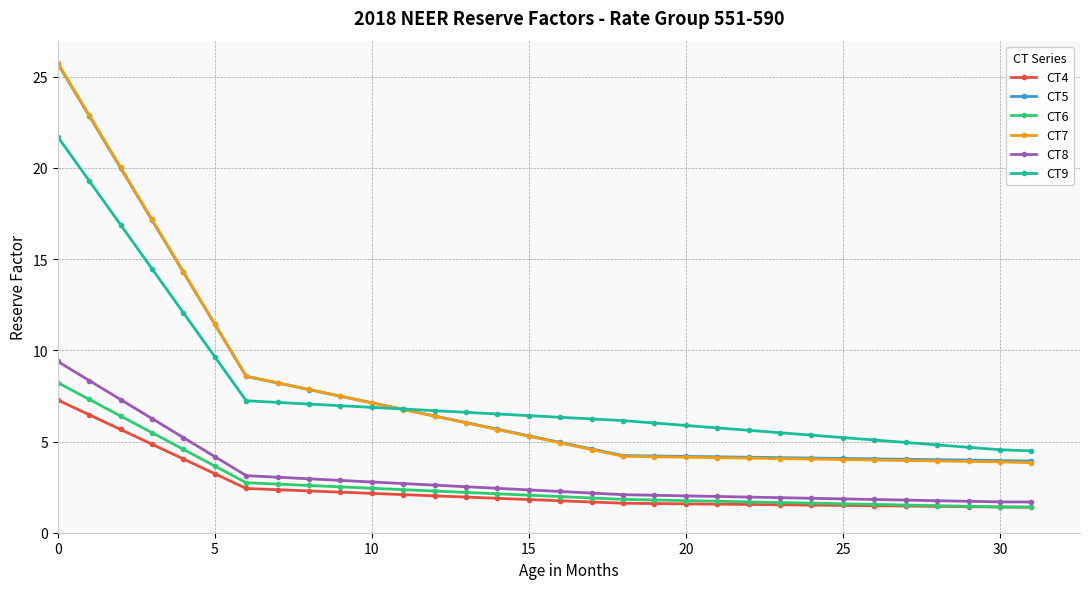

Which series has the largest range (max minus min)?

CT7